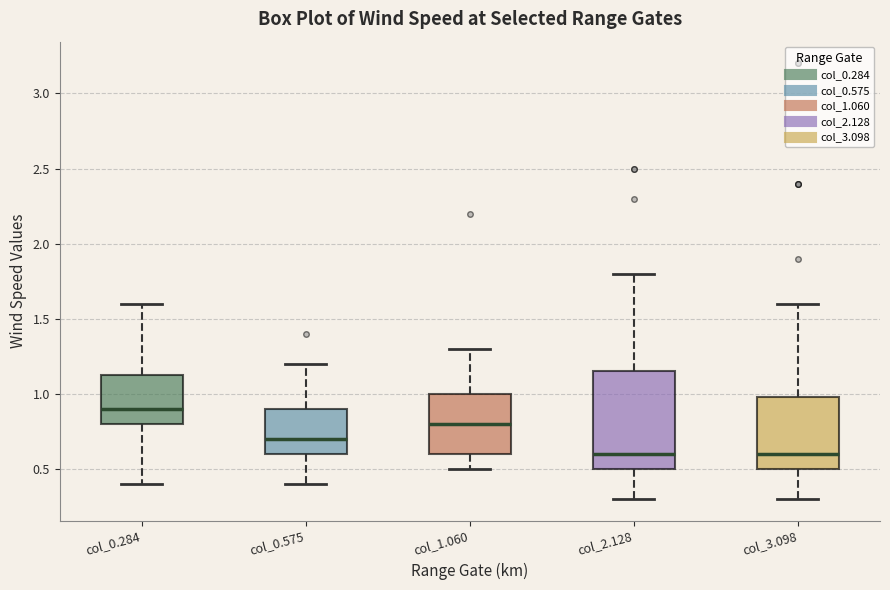

Reading left to right, transcribe this box plot: for each box, give where its median line is, the range the box spans, and where its two whiskers end, as read against the y-axis. The values are not printed on the chart, so give them approximately, as read against the axis.

col_0.284: median 0.90, box 0.80 to 1.15, whiskers 0.40 to 1.60
col_0.575: median 0.70, box 0.60 to 0.90, whiskers 0.40 to 1.20
col_1.060: median 0.80, box 0.60 to 1.00, whiskers 0.50 to 1.30
col_2.128: median 0.60, box 0.50 to 1.15, whiskers 0.30 to 1.80
col_3.098: median 0.60, box 0.50 to 1.00, whiskers 0.30 to 1.60